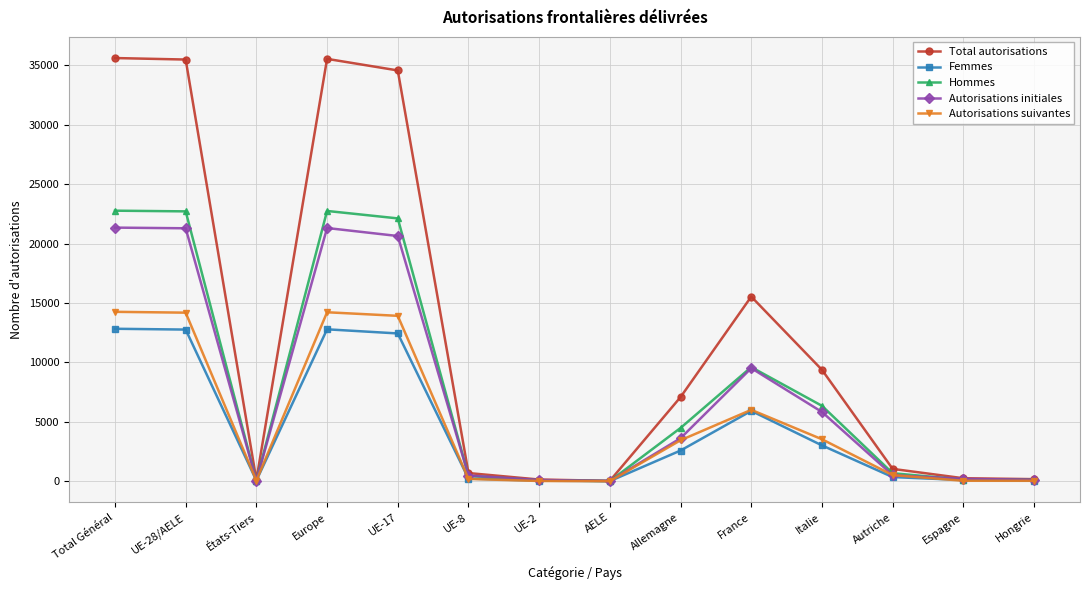

The Femmes series shows 114 at Espagne. True or false?

True